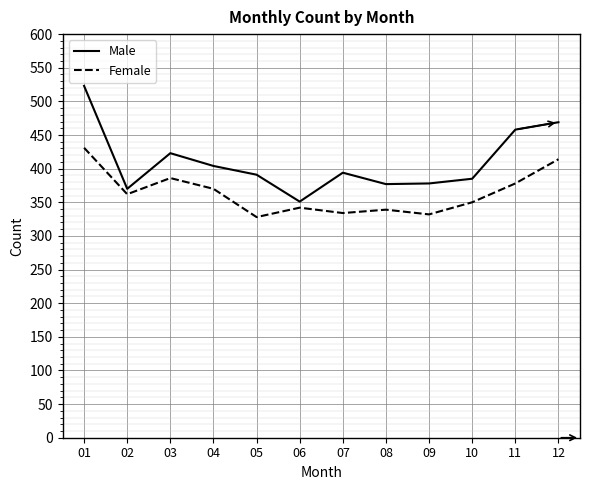

Which series has the largest total across all categories?

Male